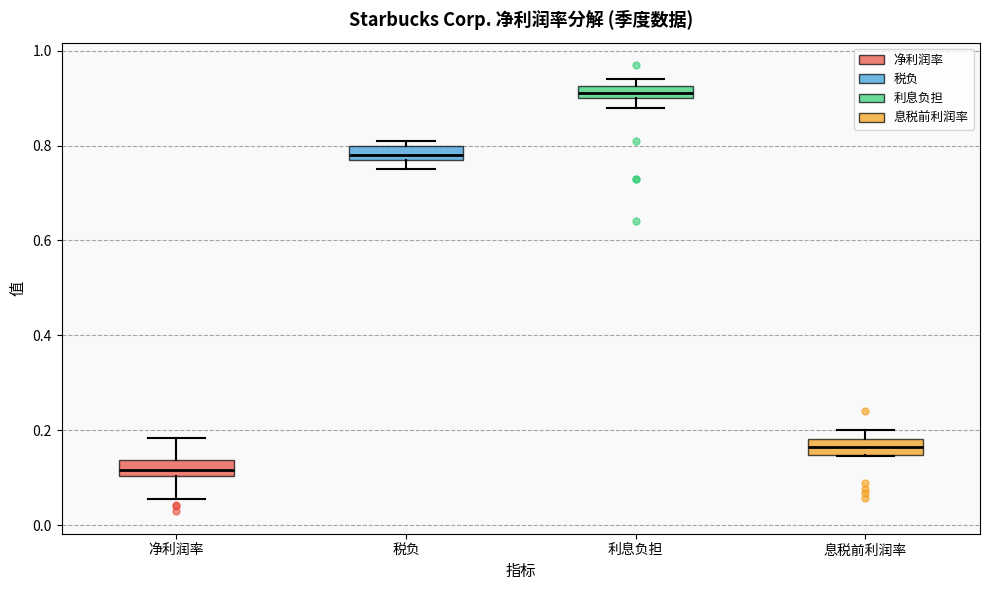

Which box has the lowest median line?

净利润率